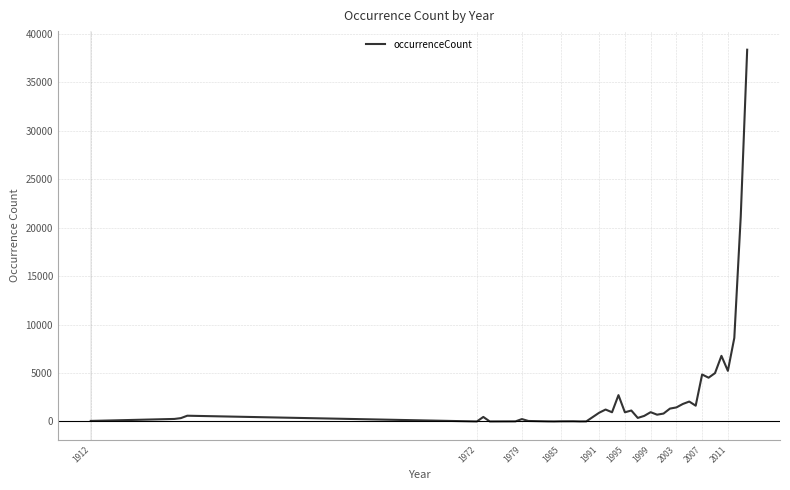

What is the minimum value shown in the chart?

1